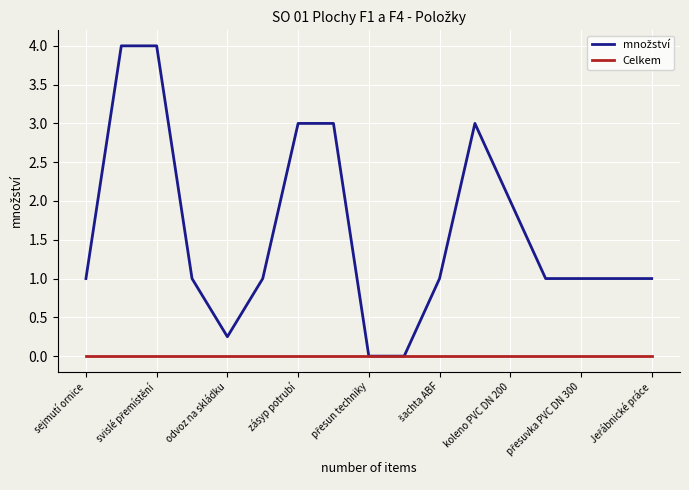

In množství, how many points are higher than both neighbors (excluding endpoints)?

1